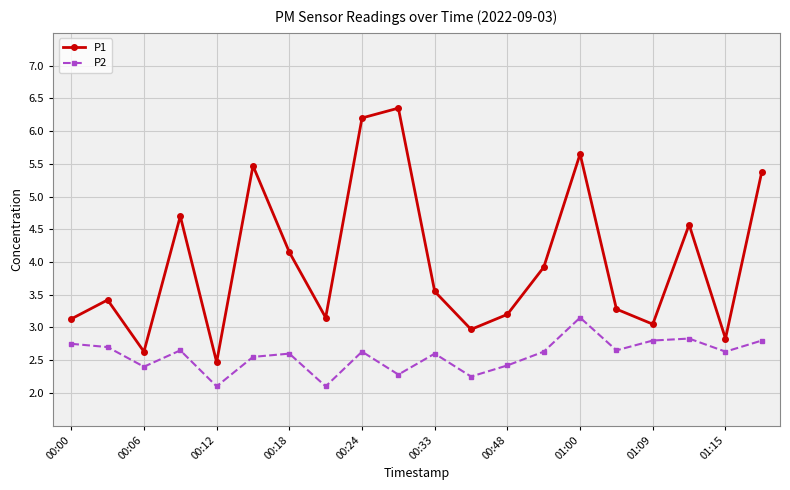

Count the number of categories in the chart.

20